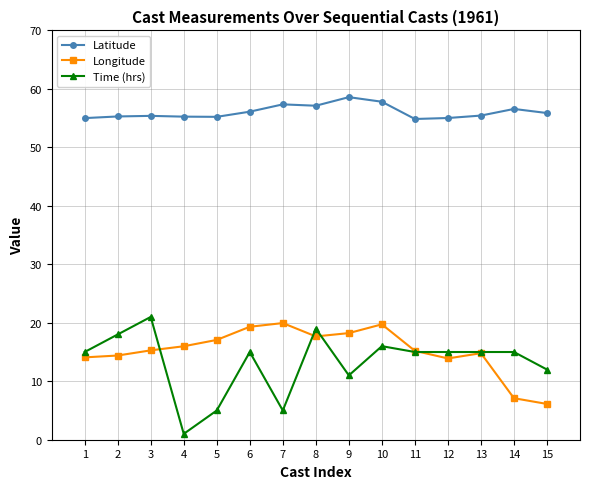

How many categories are shown in the chart?

15